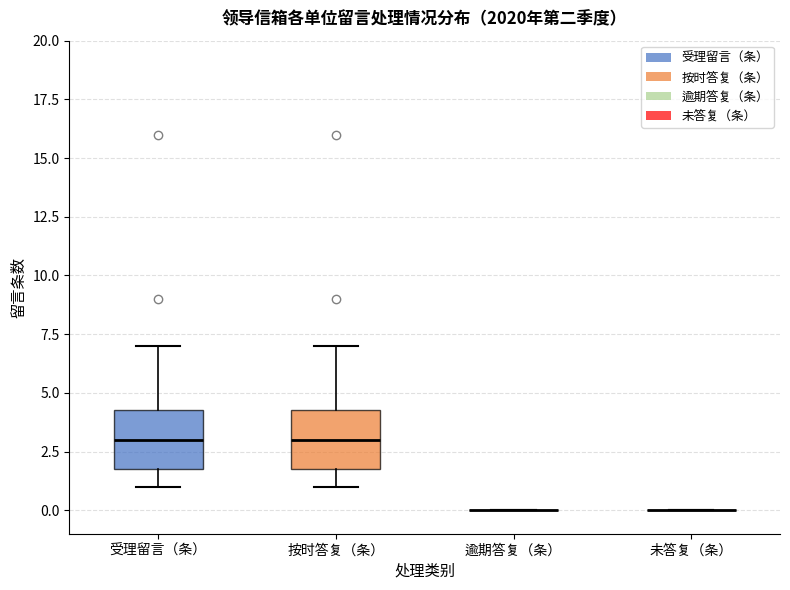

Reading left to right, transcribe this box plot: for each box, give where its median line is, the range the box spans, and where its two whiskers end, as read against the y-axis. The values are not printed on the chart, so give them approximately, as read against the axis.

受理留言（条）: median 3.0, box 2.0 to 4.5, whiskers 1.0 to 7.0
按时答复（条）: median 3.0, box 2.0 to 4.5, whiskers 1.0 to 7.0
逾期答复（条）: box collapsed to a line at 0.0, whiskers 0.0 to 0.0
未答复（条）: box collapsed to a line at 0.0, whiskers 0.0 to 0.0